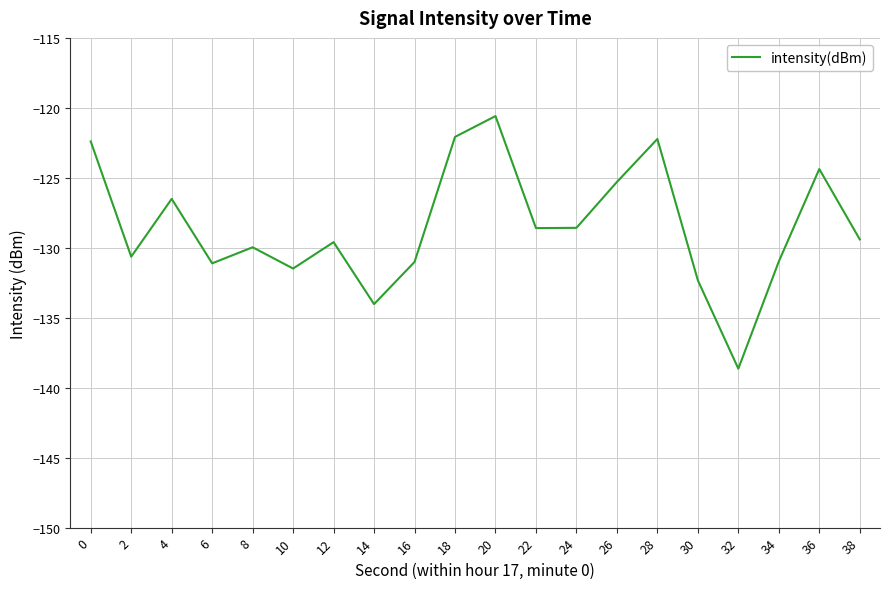

What is the change in value from 26 to 38?

-4.1